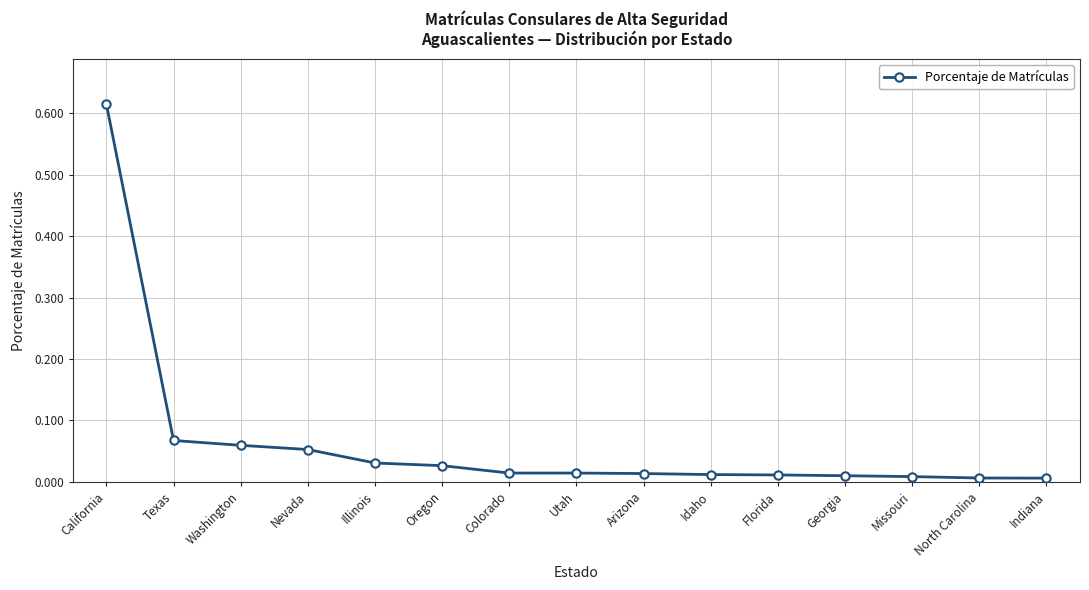

Which has a higher value, Nevada or Florida?

Nevada